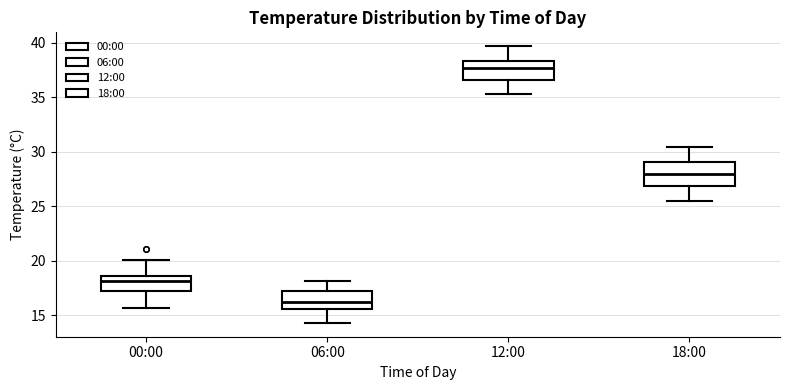

Which box has the highest median line?

12:00